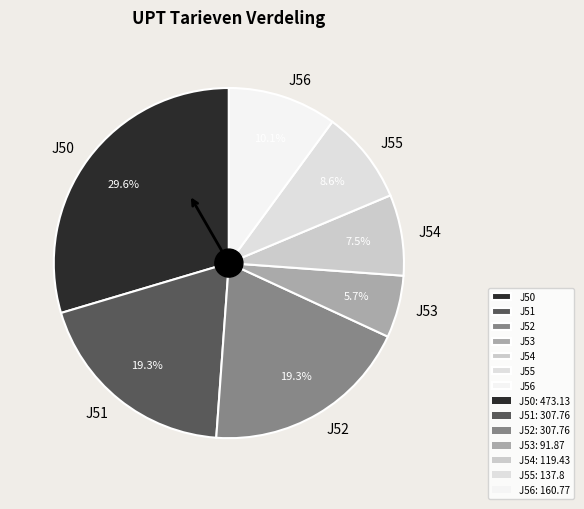

The J56 slice represents 23% of the pie. True or false?

False